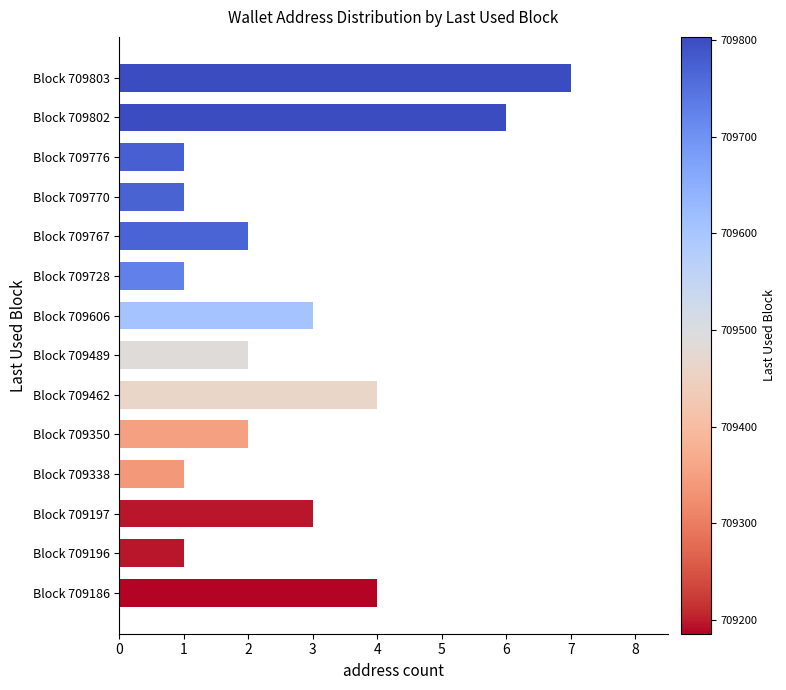

What is the value of the 9th bar from the top?

4